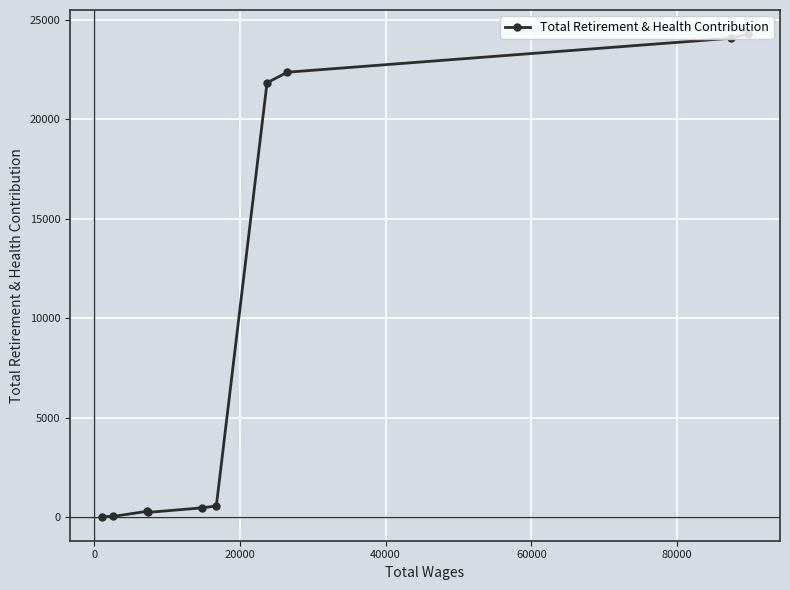

What is the greatest value displayed?

24292